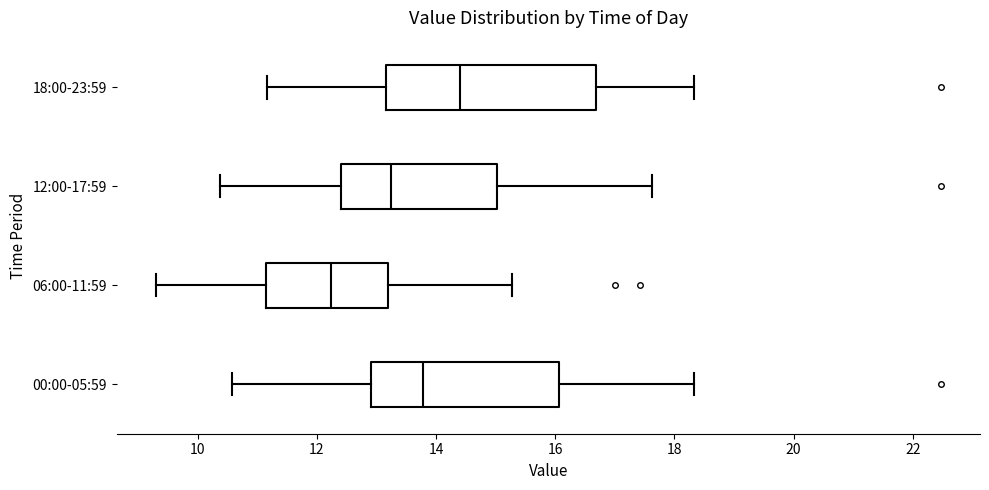

Where is the left edge of the box for 06:00-11:59 on the x-axis? The values are not printed on the chart, so give them approximately, as read against the axis.

11.2